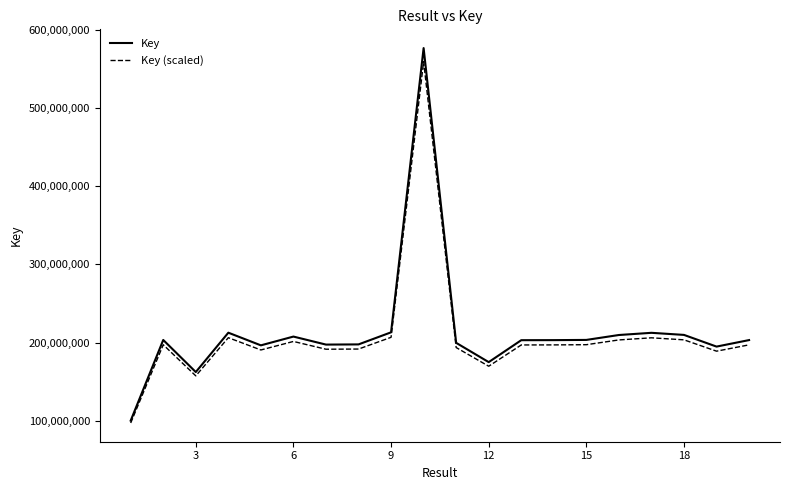

Which series has the widest spread of values?

Key